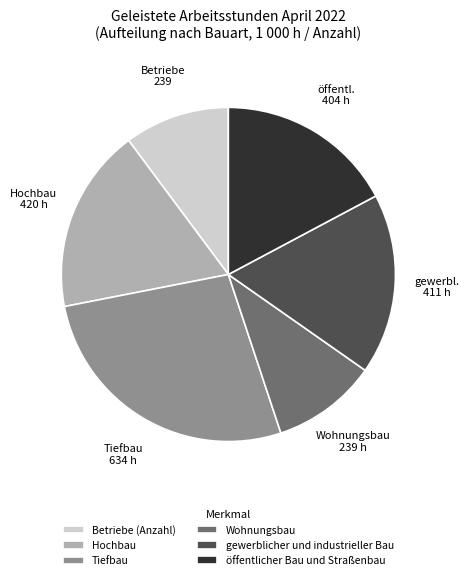

Is it true that Wohnungsbau is 1% of the pie?

False